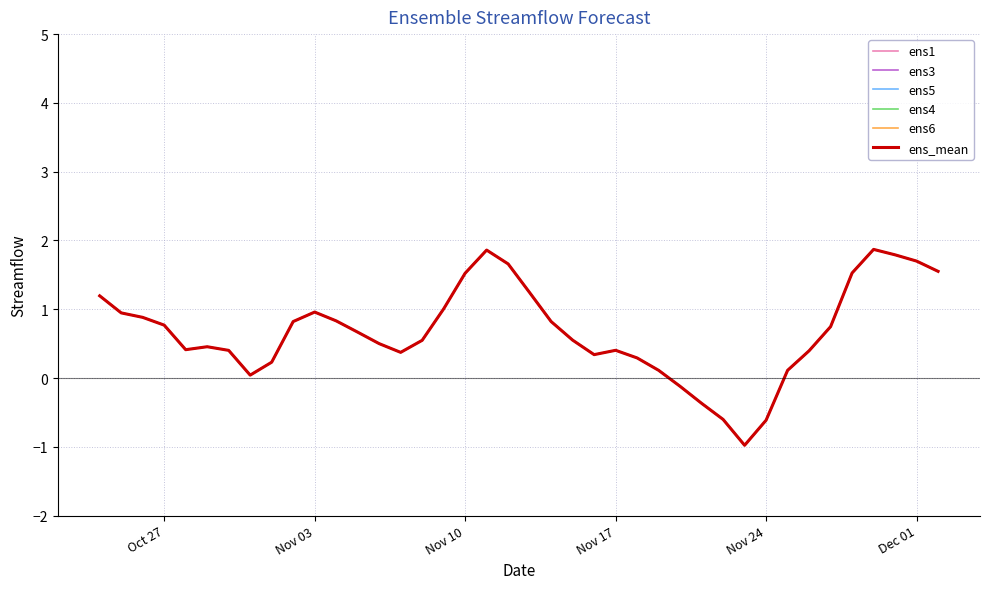

Does the chart display data point markers on the line(s)?

No